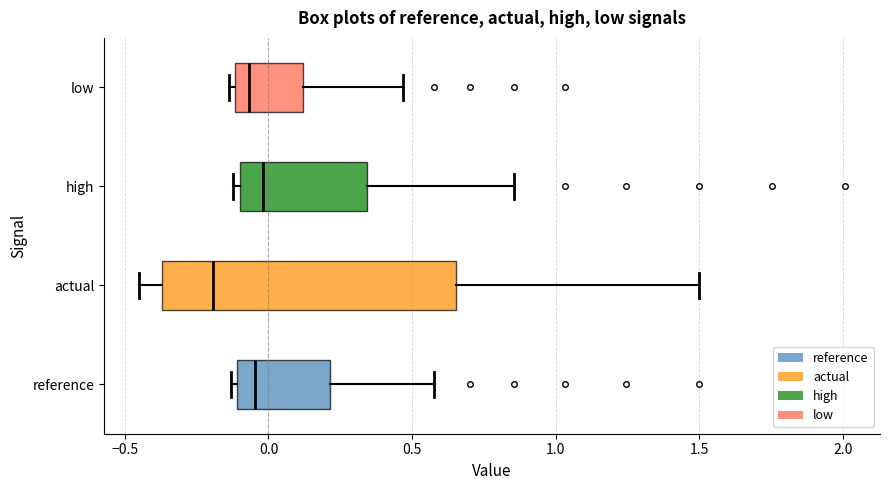

Which box's median line is the furthest to the left?

actual